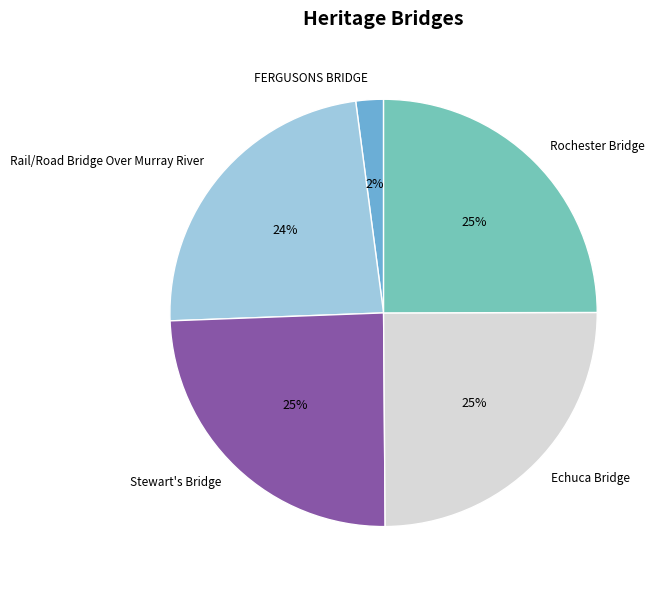

Is Stewart's Bridge the majority of the pie?

No